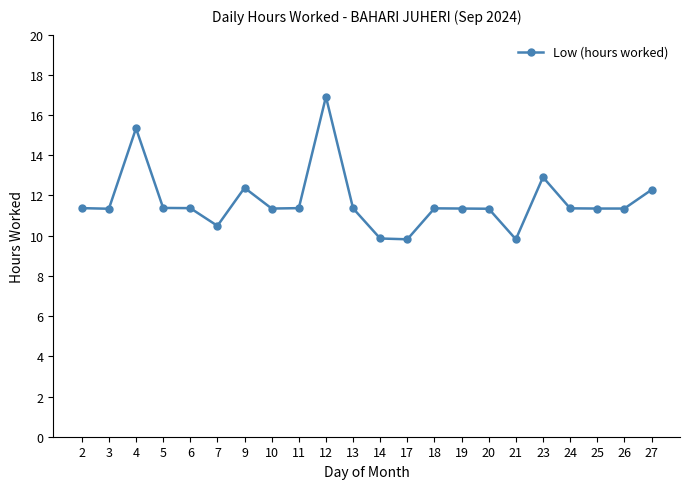

What is the value of the 14th point from the left?

11.4